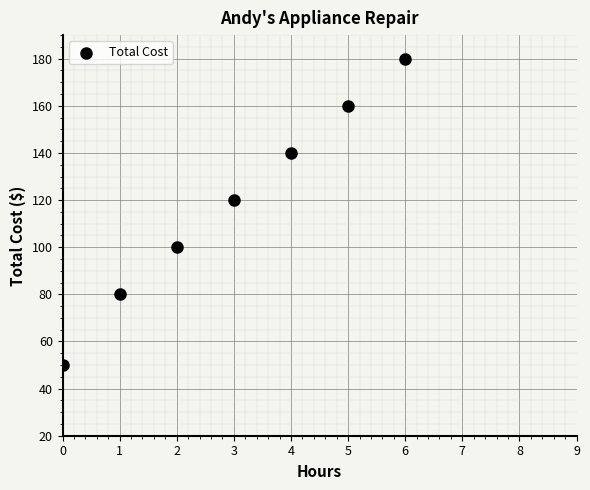

What is the range of Y values (max minus min)?

130